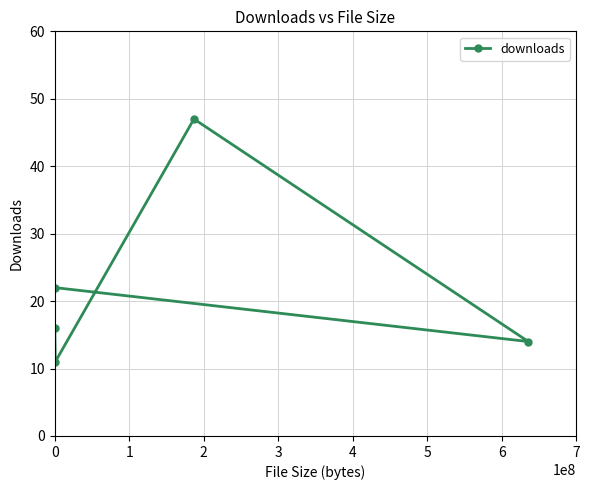

What is the maximum value shown in the chart?

47